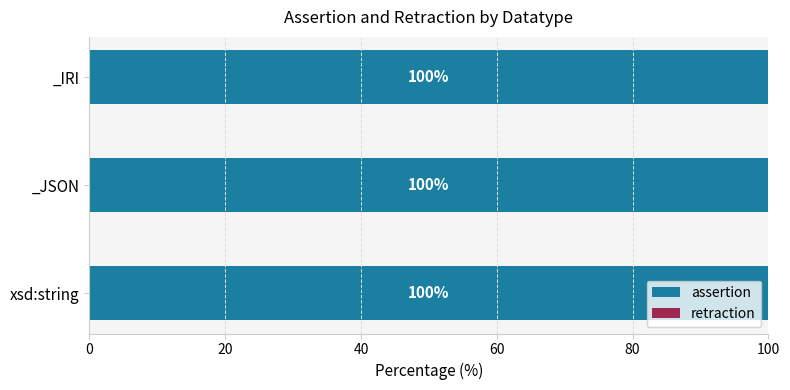

What are all the series names shown in the legend?

assertion, retraction